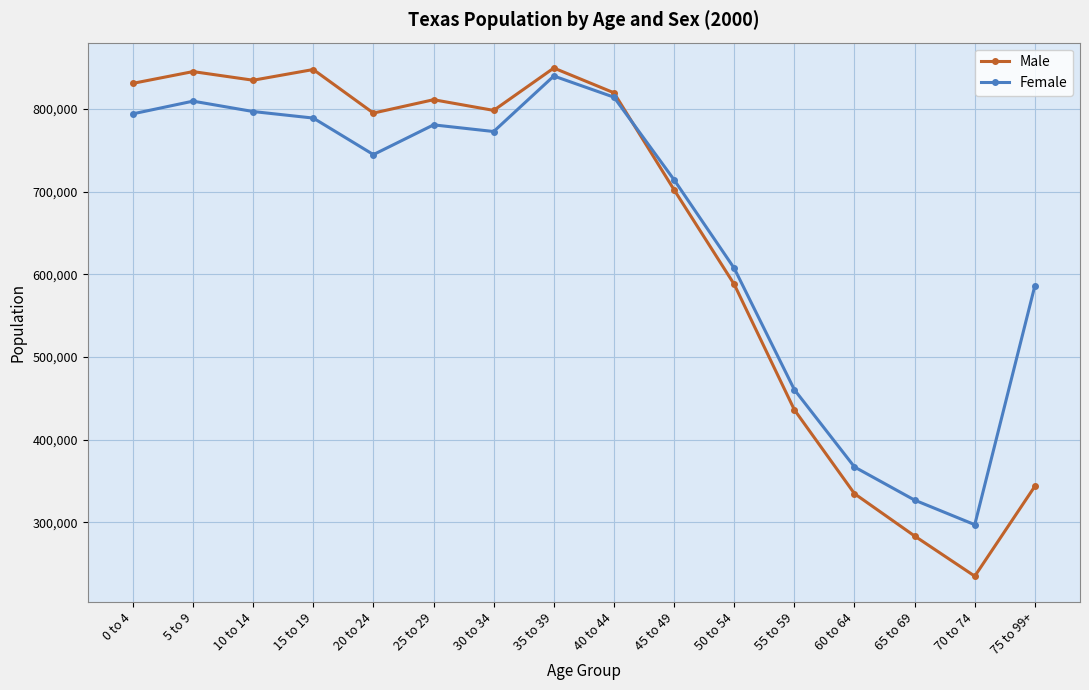

Where is Female nearest to the value 568412?

75 to 99+